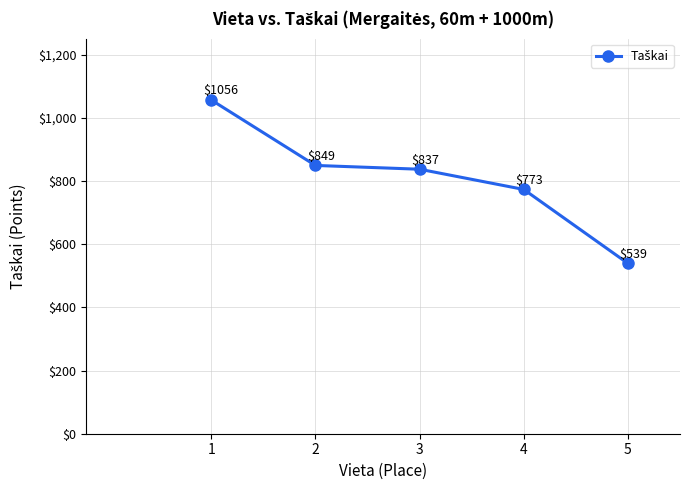

Reading right to left, list all the values displayed in this chart.

539	773	837	849	1056